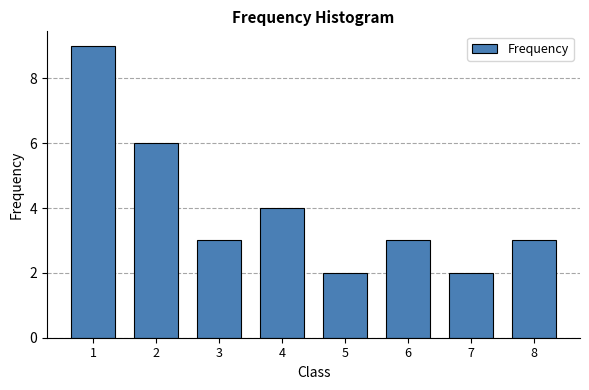

Reading left to right, list all the values displayed in this chart.

1=9	2=6	3=3	4=4	5=2	6=3	7=2	8=3